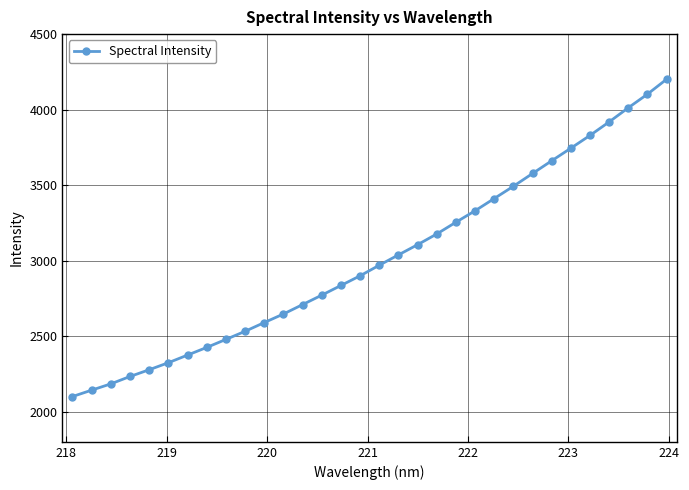

How many lines are shown in the chart?

1